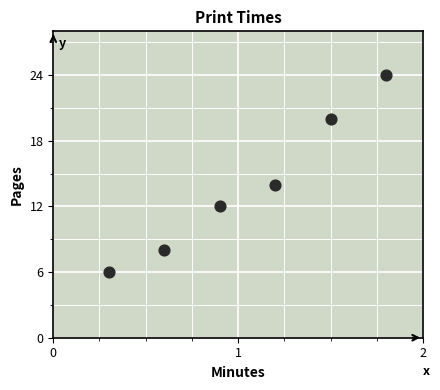

What is the range of Y values (max minus min)?

18